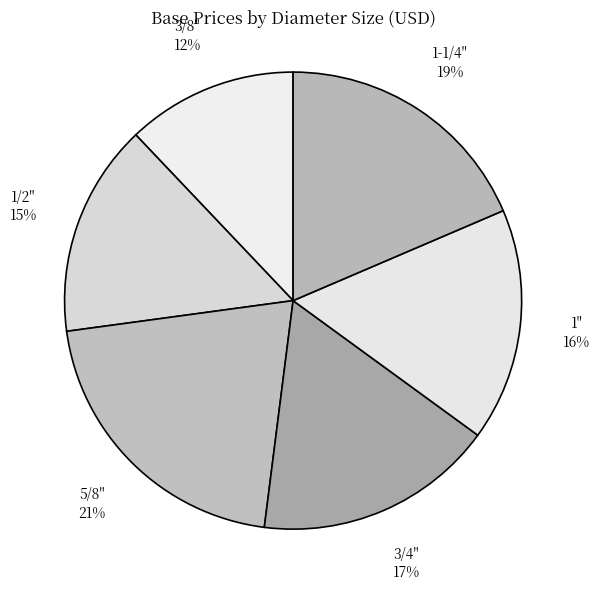

What percentage is the 3/4" slice, to the nearest percent?

17%